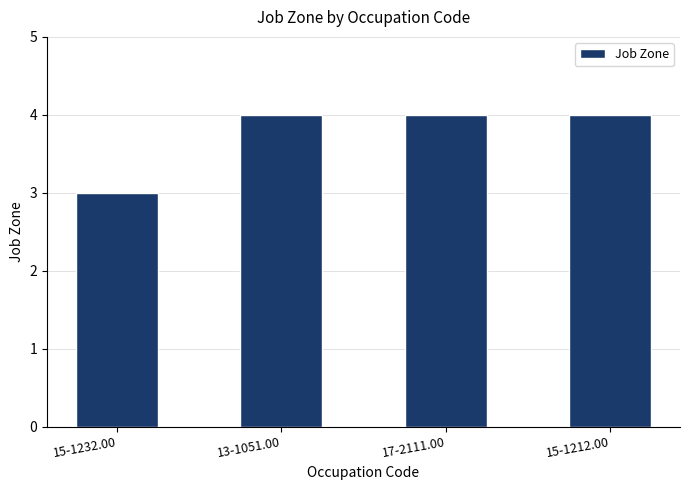

How many values are between 4 and 5?

3